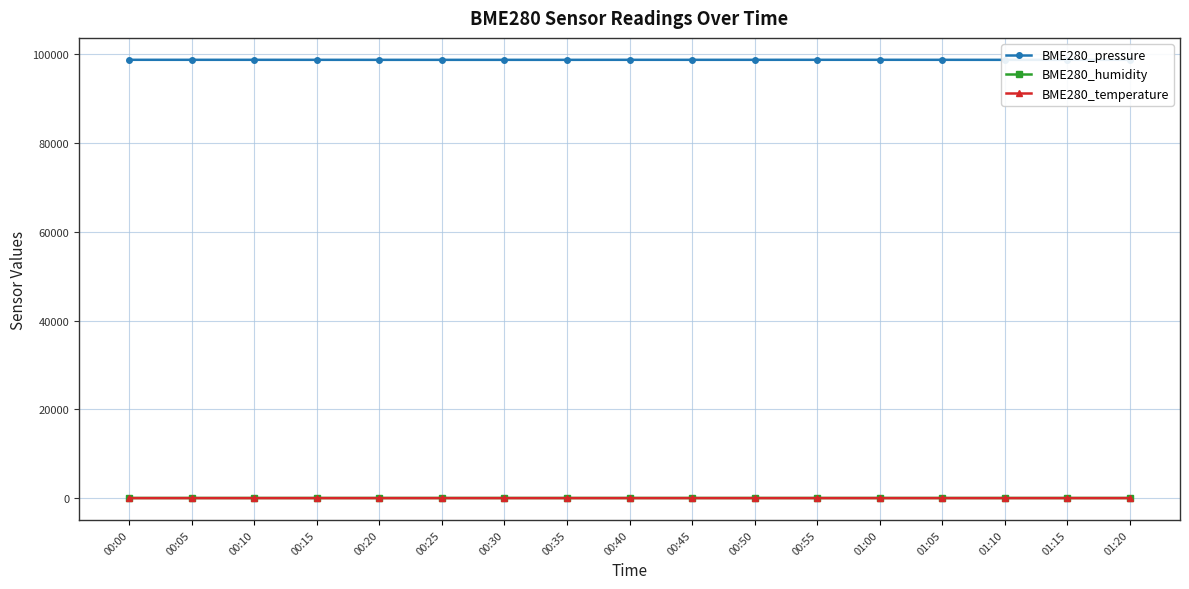

How many values in the BME280_humidity series are below 47?

6